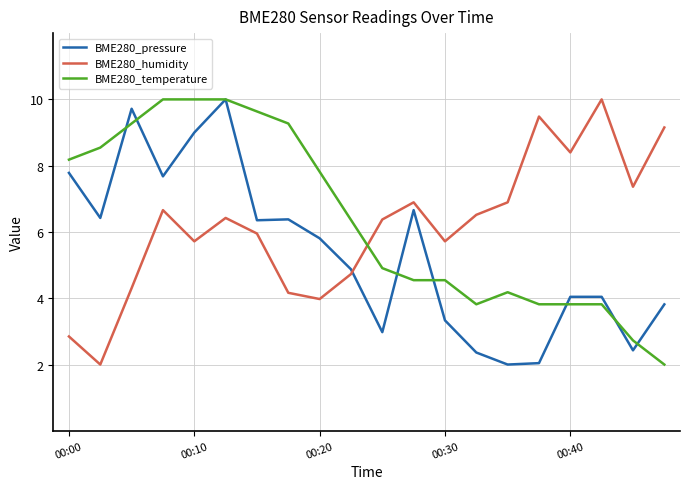

Which series has the largest total across all categories?

BME280_temperature